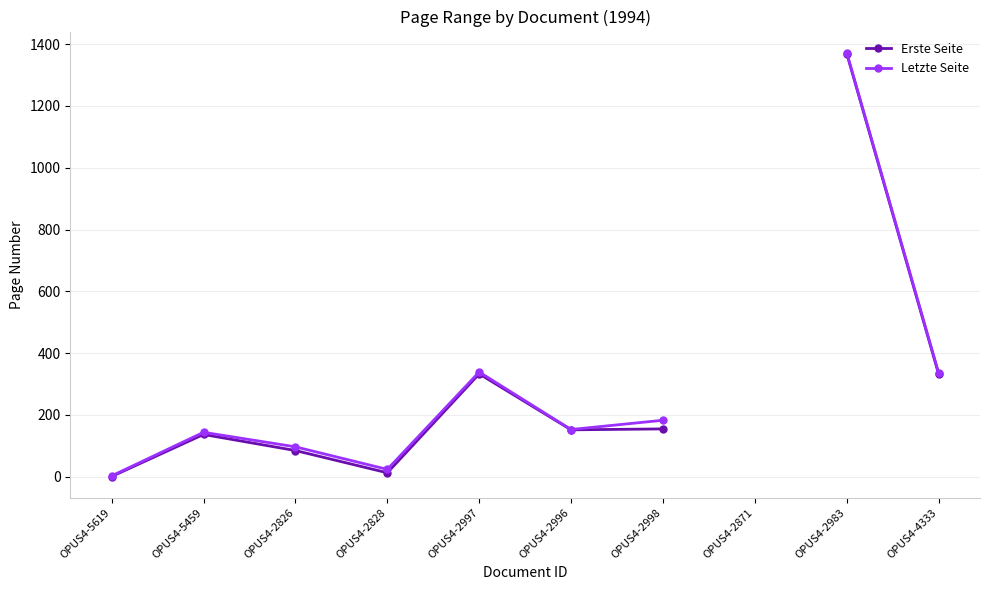

At how many categories does at least one series exceed 691?

1